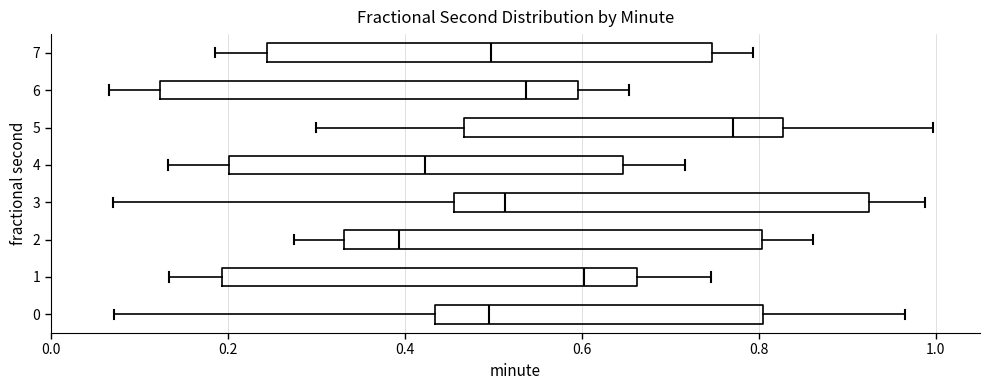

Reading bottom to top, transcribe this box plot: for each box, give where its median line is, the range the box spans, and where its two whiskers end, as read against the x-axis. The values are not printed on the chart, so give them approximately, as read against the axis.

0: median 0.50, box 0.44 to 0.80, whiskers 0.08 to 0.96
1: median 0.60, box 0.20 to 0.66, whiskers 0.14 to 0.74
2: median 0.40, box 0.34 to 0.80, whiskers 0.28 to 0.86
3: median 0.52, box 0.46 to 0.92, whiskers 0.06 to 0.98
4: median 0.42, box 0.20 to 0.64, whiskers 0.14 to 0.72
5: median 0.78, box 0.46 to 0.82, whiskers 0.30 to 1.00
6: median 0.54, box 0.12 to 0.60, whiskers 0.06 to 0.66
7: median 0.50, box 0.24 to 0.74, whiskers 0.18 to 0.80